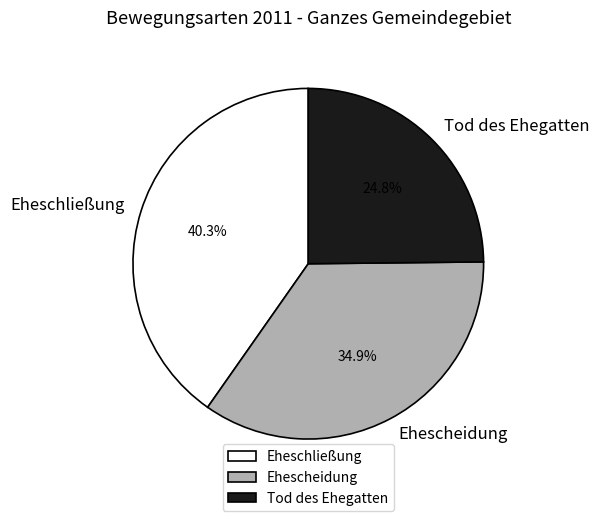

To the nearest percent, what is the average slice percentage?

33%